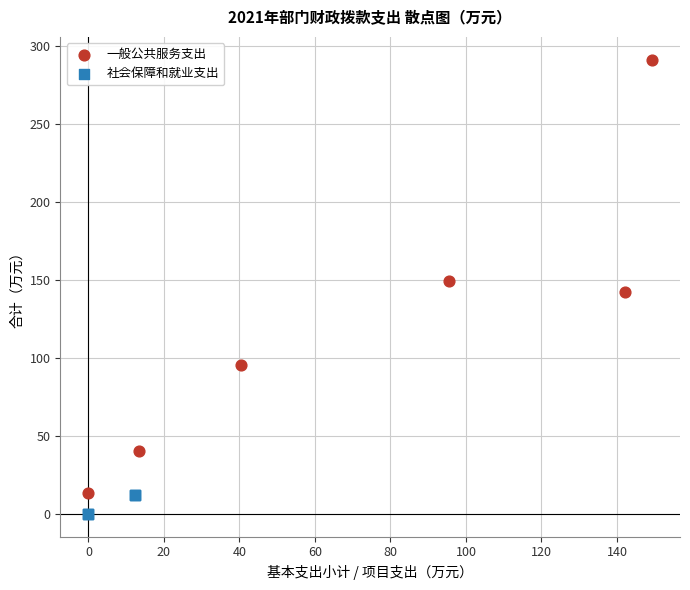

Which series reaches the minimum Y coordinate?

社会保障和就业支出